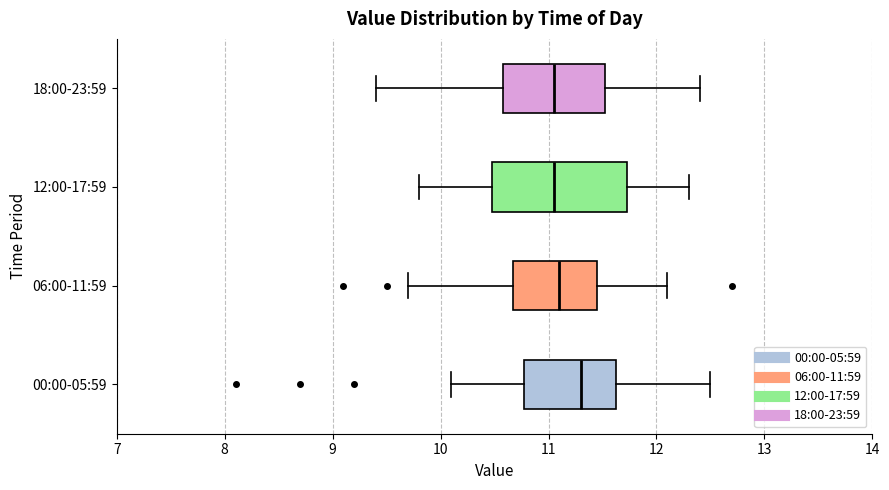

Where does the median line of the box for 06:00-11:59 sit on the x-axis? The values are not printed on the chart, so give them approximately, as read against the axis.

11.1